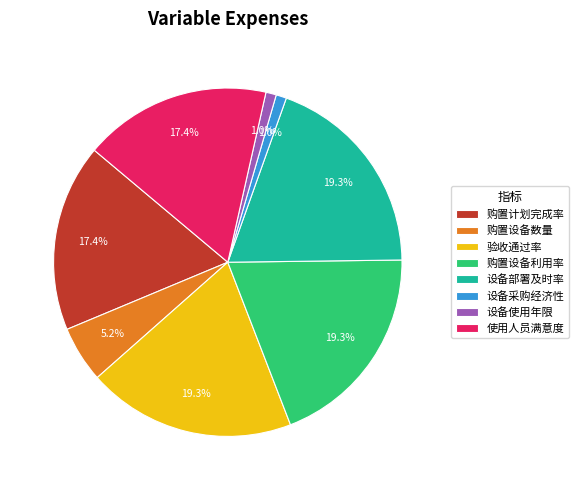

Approximately how many times larger is the value at 购置计划完成率 compared to 购置设备数量?

3.3